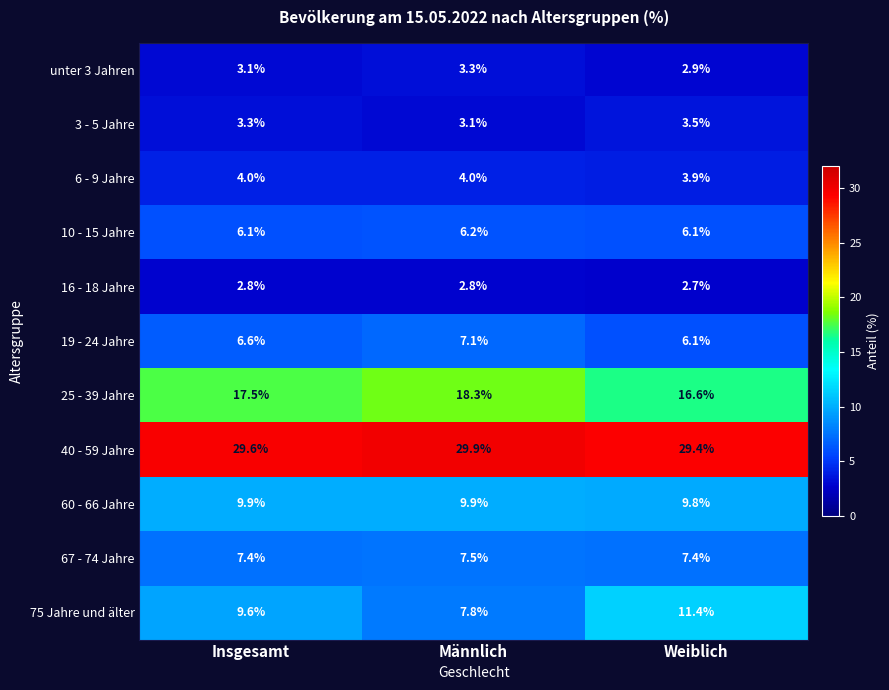

Which series has the widest spread of values?

75 Jahre und älter